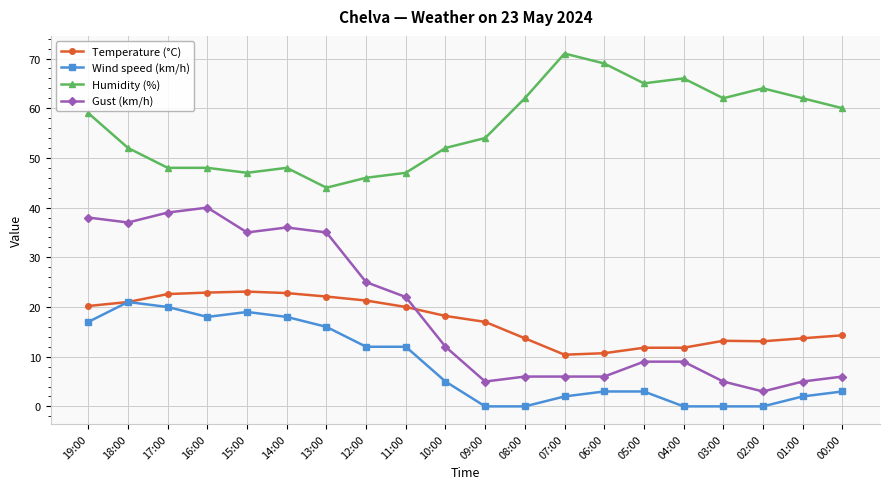

Is it true that Humidity (%) equals 62.0 at 08:00?

True